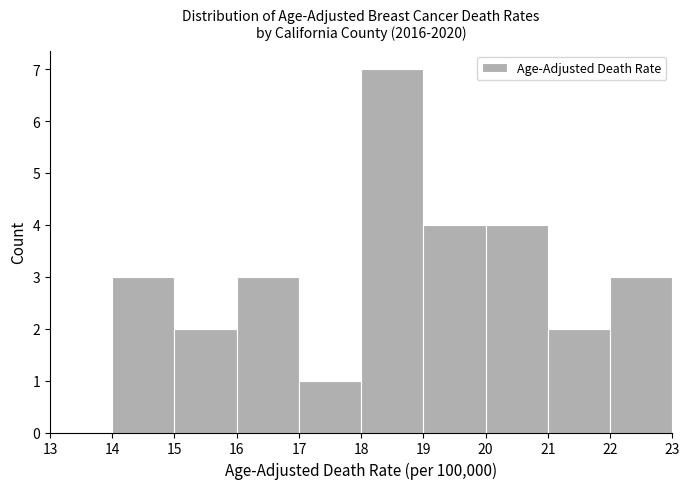

Reading left to right, transcribe this chart: for each bar, give the range it covers on the x-axis and its height. The values are not printed on the chart, so give them approximately, as read against the axis.

13 to 14: 0
14 to 15: 3
15 to 16: 2
16 to 17: 3
17 to 18: 1
18 to 19: 7
19 to 20: 4
20 to 21: 4
21 to 22: 2
22 to 23: 3